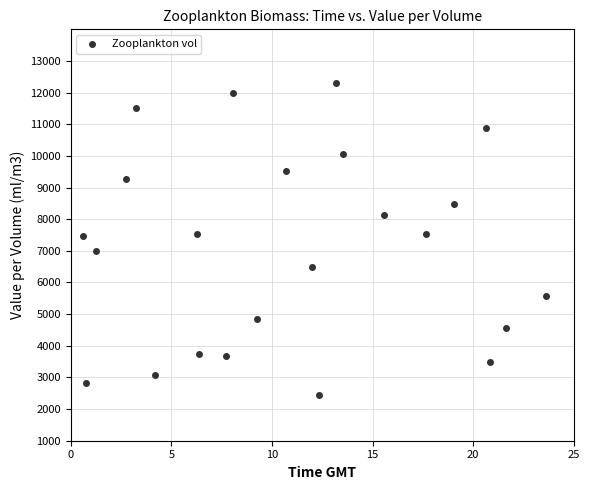

What is the range of Y values (max minus min)?

9874.0